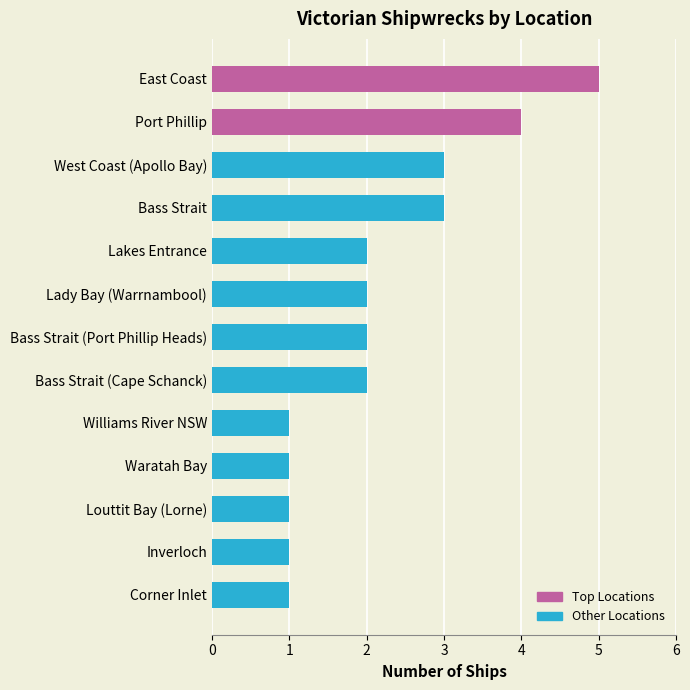

What is the sum of the values at Inverloch and Lakes Entrance?

3